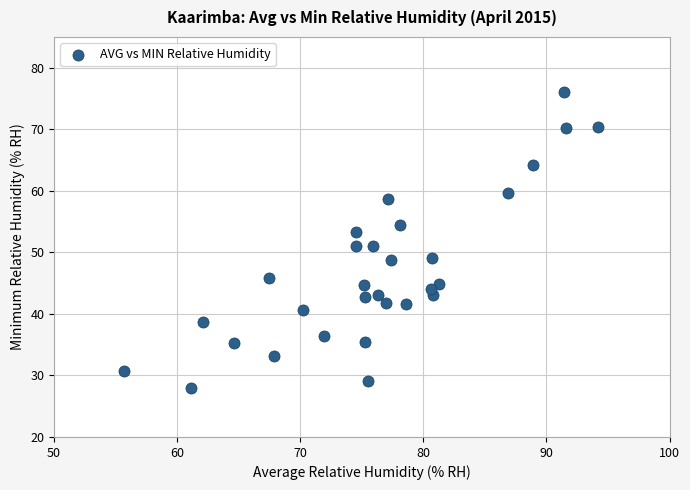

What is the range of X values (max minus min)?

38.5